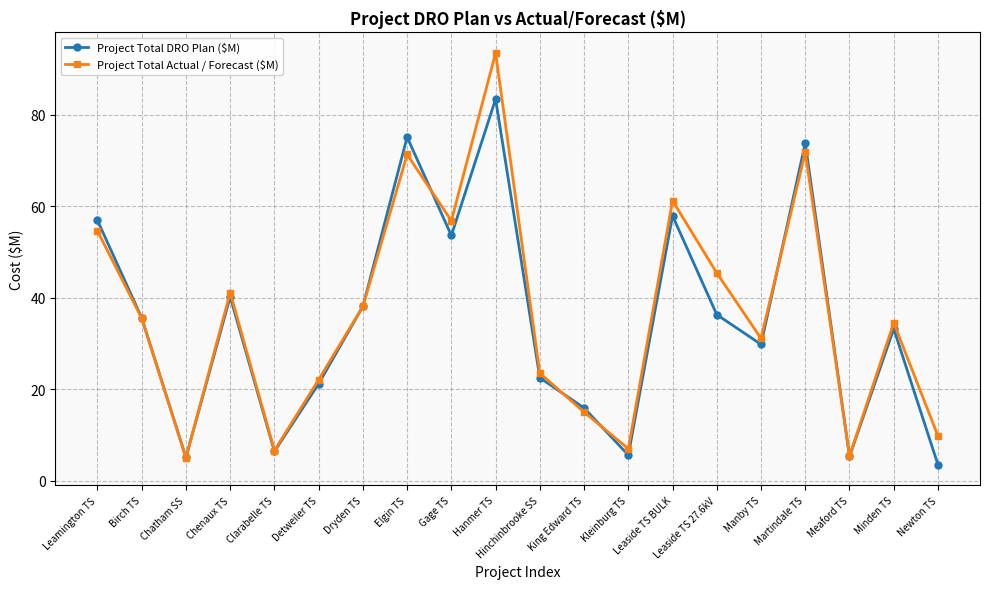

Read the Project Total DRO Plan ($M) value at Detweiler TS.

21.2